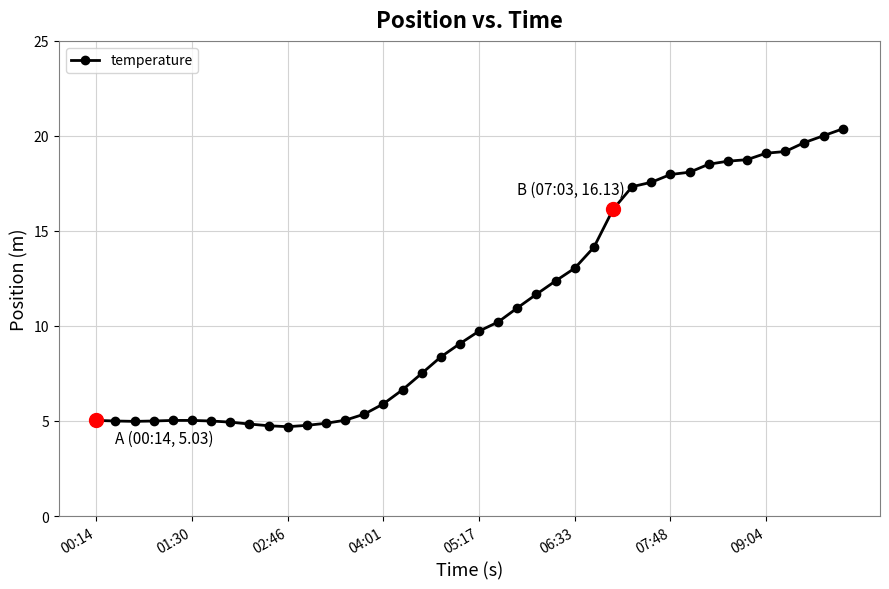

What is the maximum value shown in the chart?

20.4